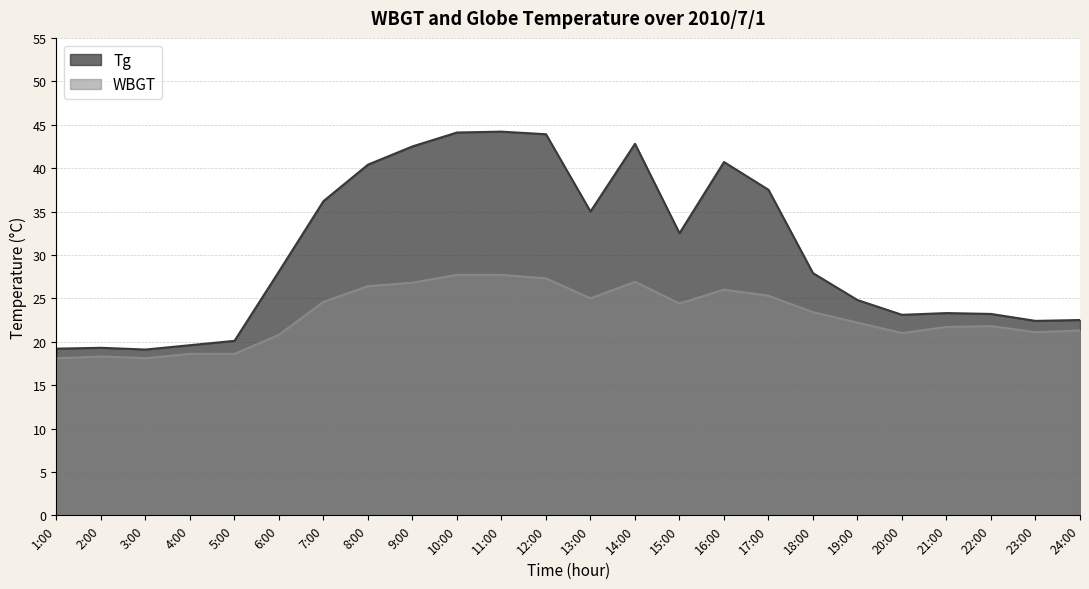

At which category does the chart reach its peak across all series?

11:00